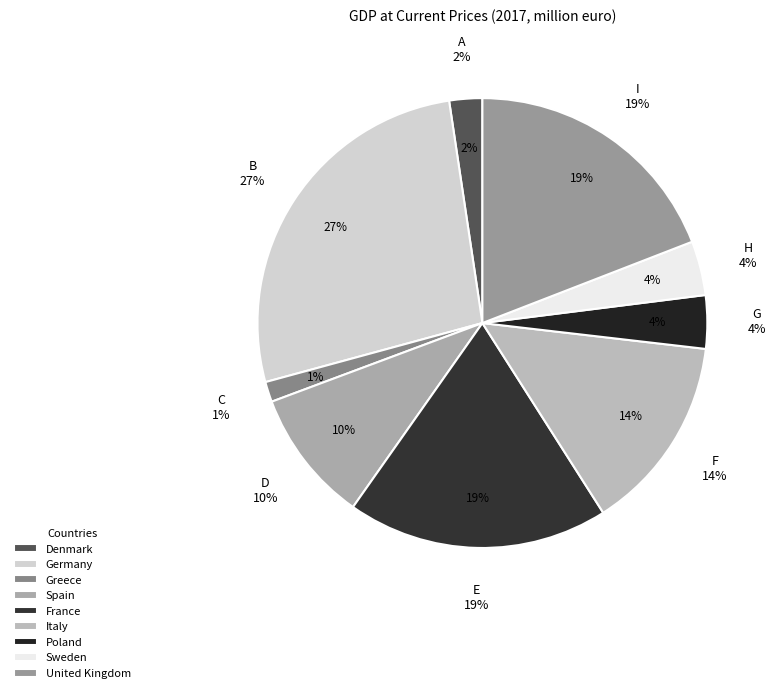

What percentage is NOT represented by Sweden?

96.1%